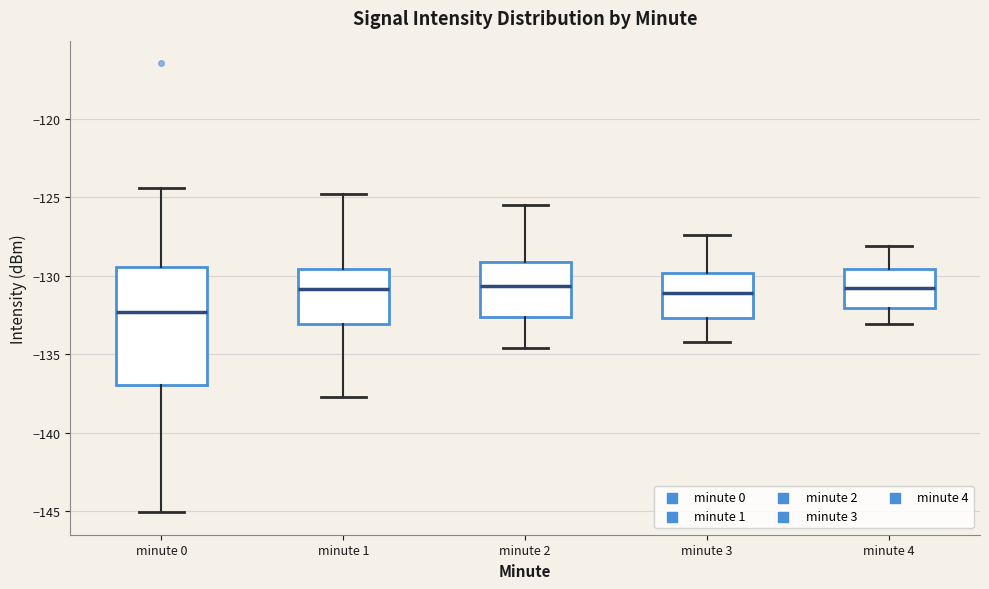

Which box is the tallest, from its lower edge to its upper edge?

minute 0